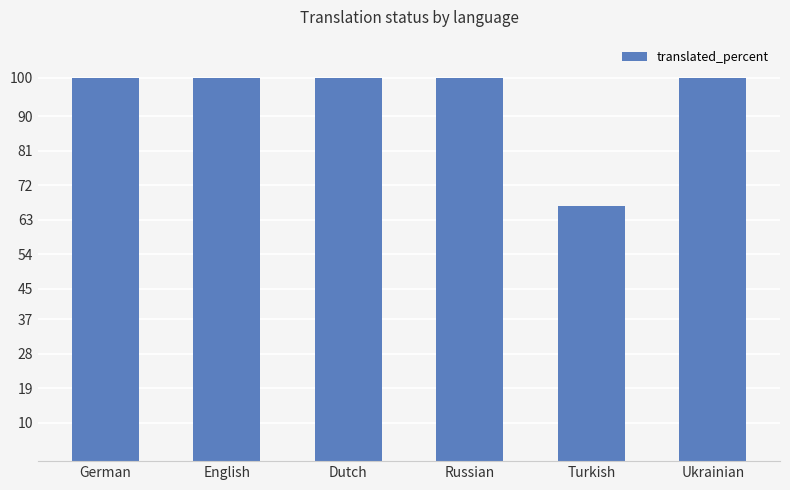

Which category has the lowest value across all series?

Turkish